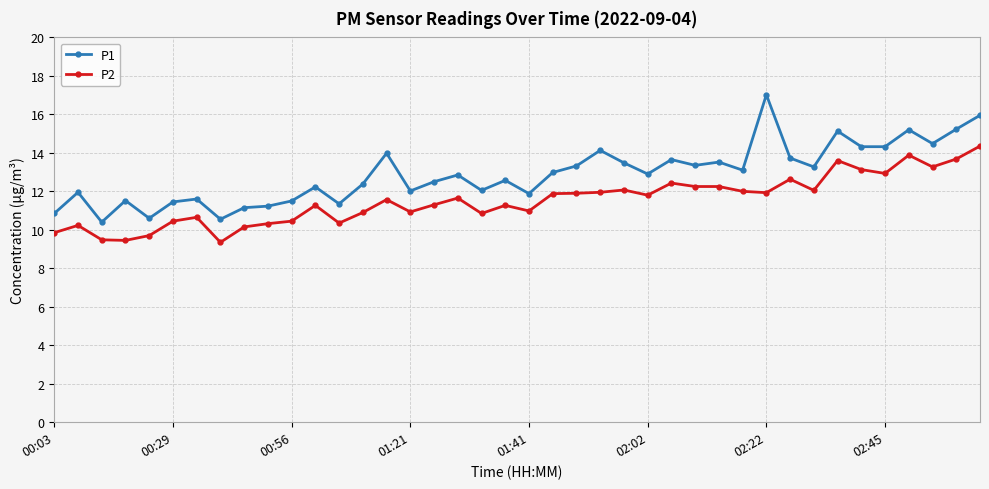

Which series has the largest total across all categories?

P1